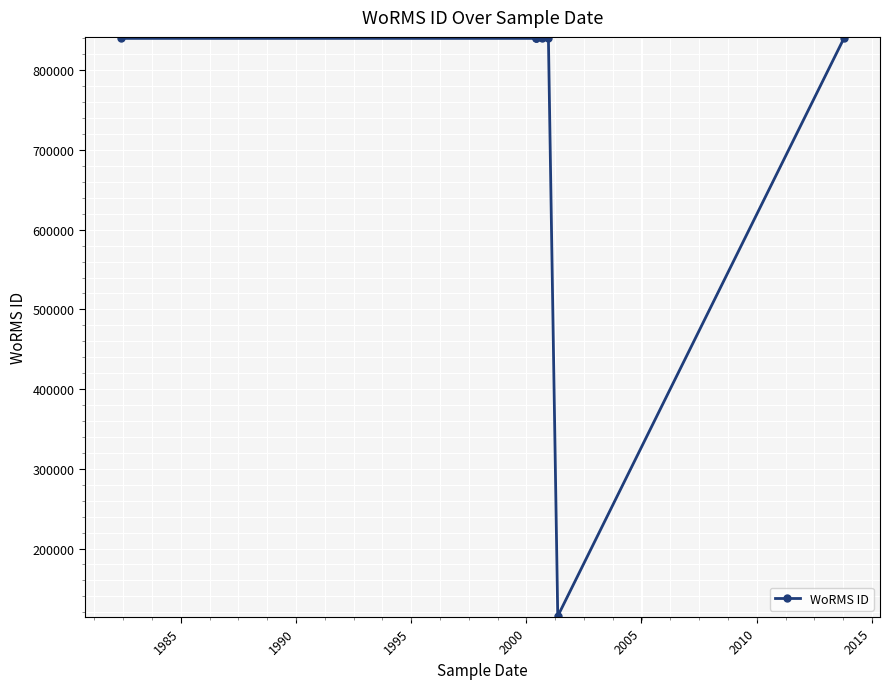

Reading left to right, list all the values displayed in this chart.

840109	840109	840109	840109	840109	840109	115085	840109